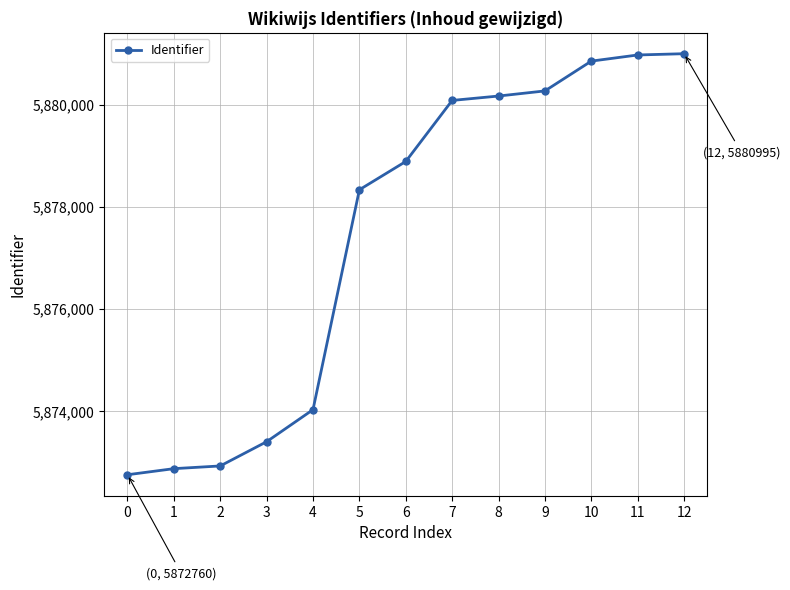

What value does the data have at 4?

5874033